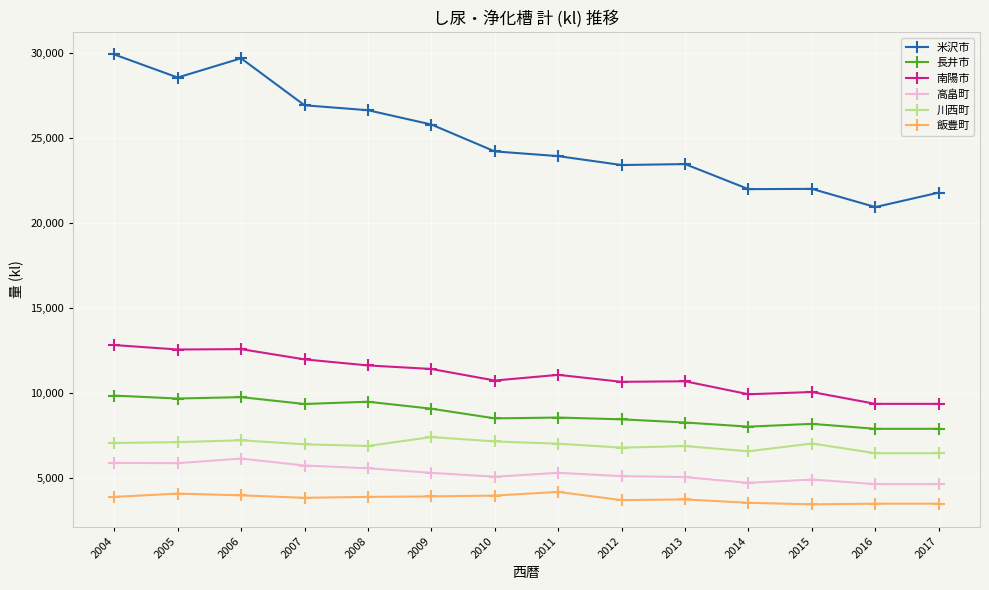

True or false: 飯豊町 has more than 0 points higher than both neighbors.

True